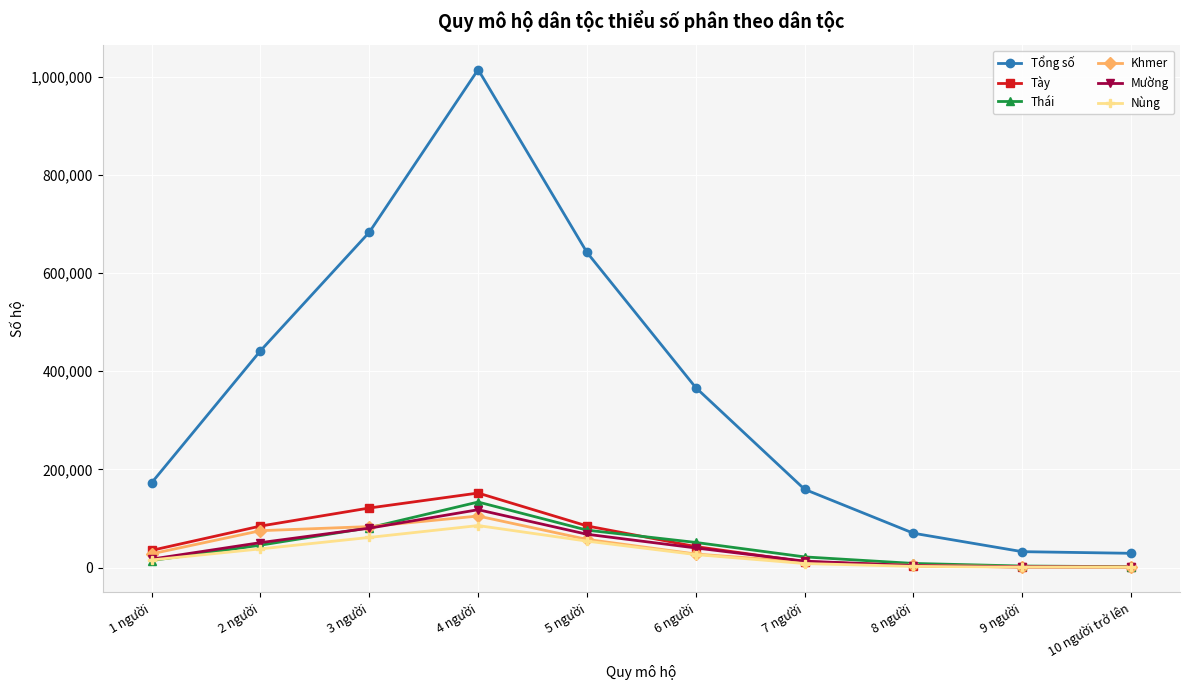

At which category does Tổng số reach its first local peak?

4 người